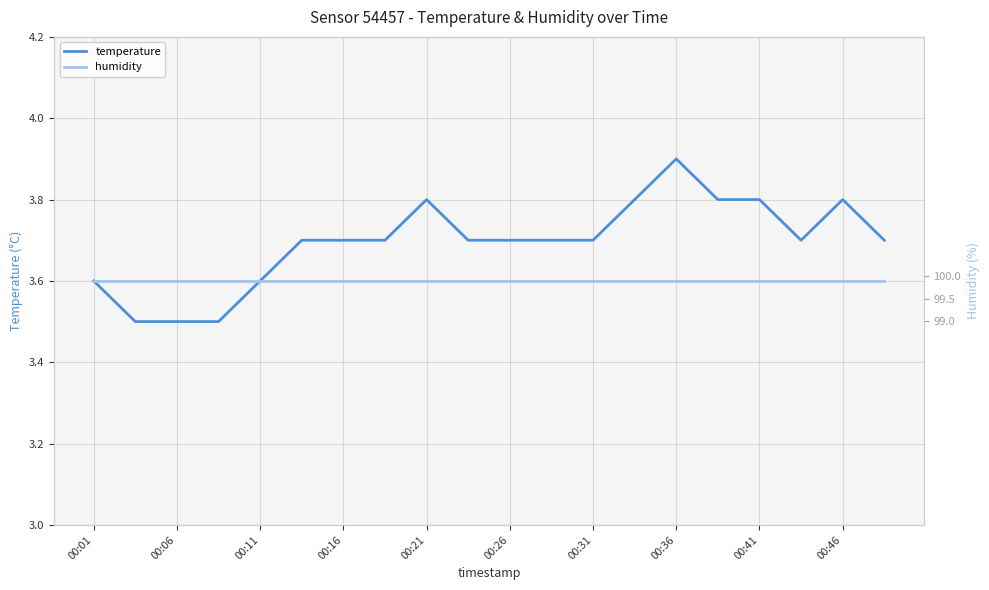

The temperature series shows 6.0 at 00:31. True or false?

False